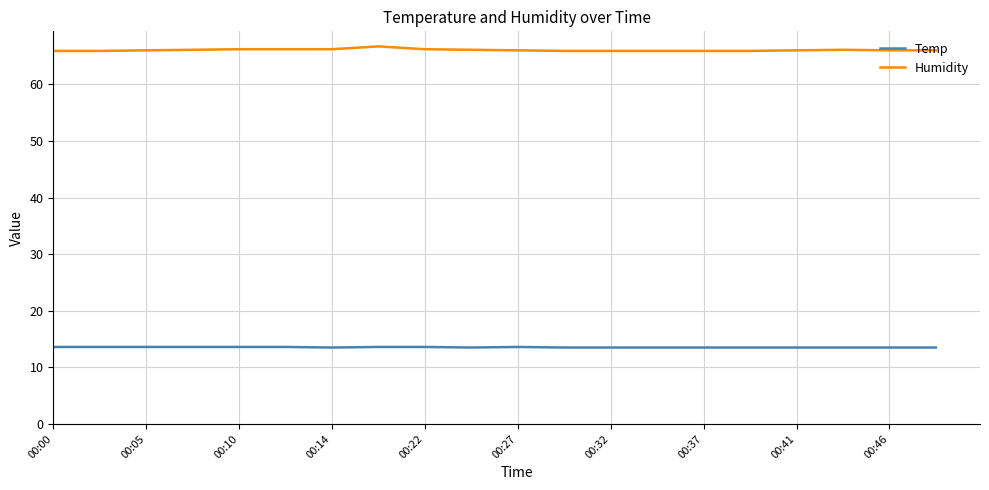

Does the chart have visible grid lines?

Yes